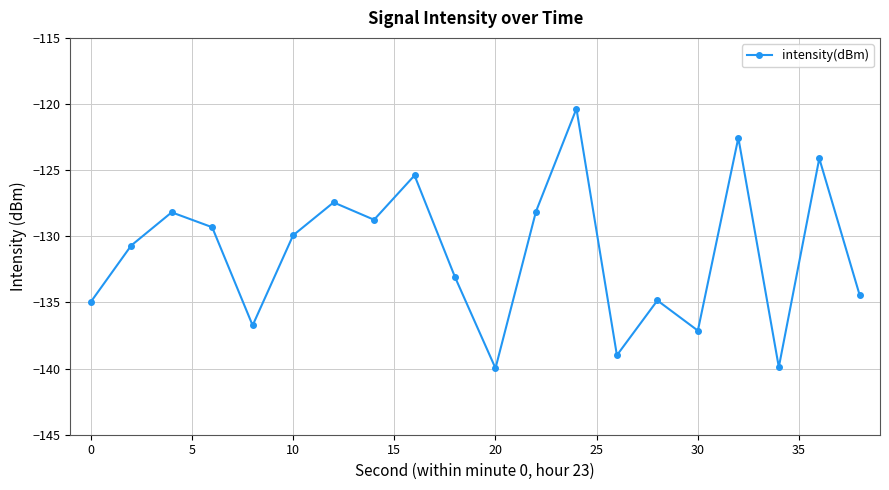

What is the value of the 19th point from the left?

-124.1